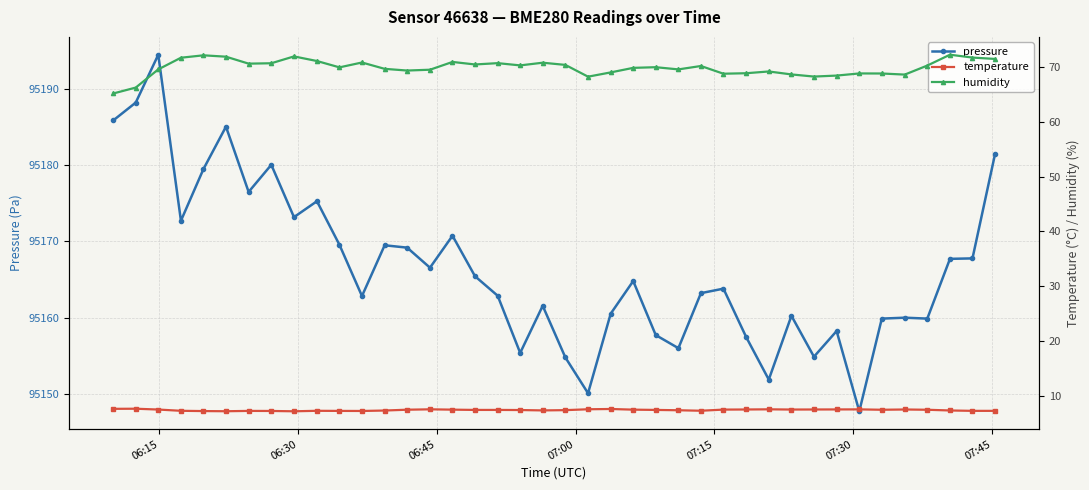

True or false: pressure and temperature cross at least once.

False